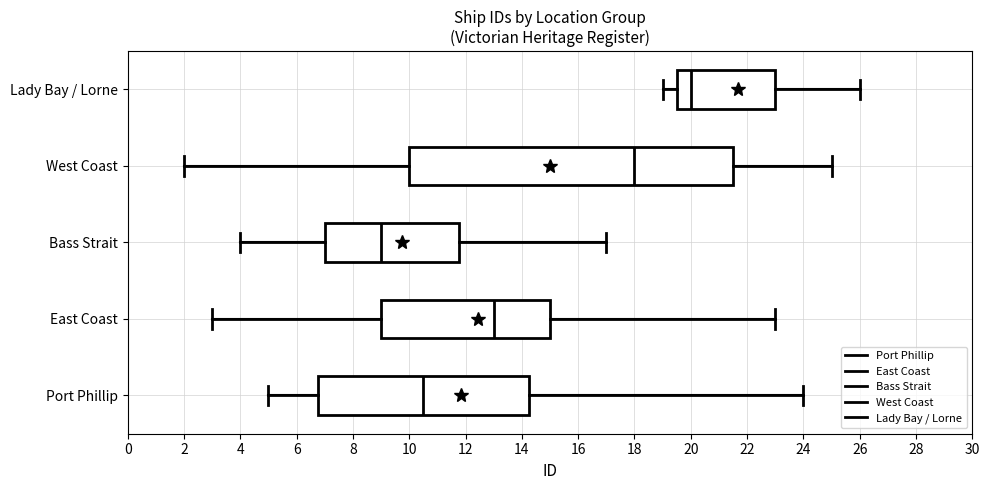

Comparing the boxes themselves (not the whiskers), which one is the widest?

West Coast